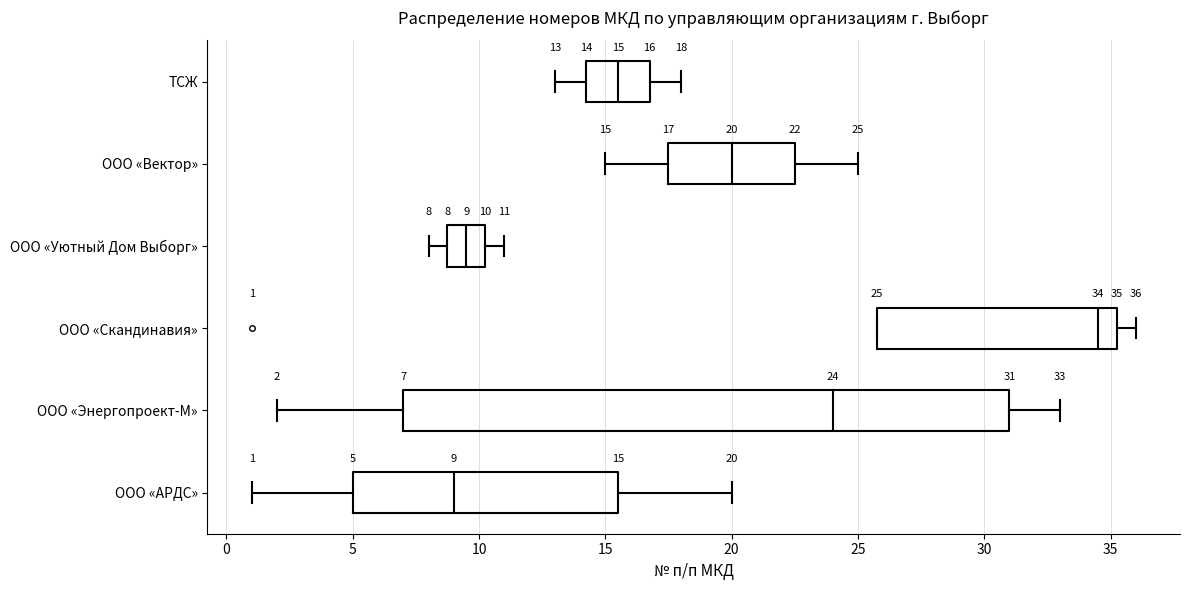

Which box's median line is the furthest to the right?

ООО «Скандинавия»